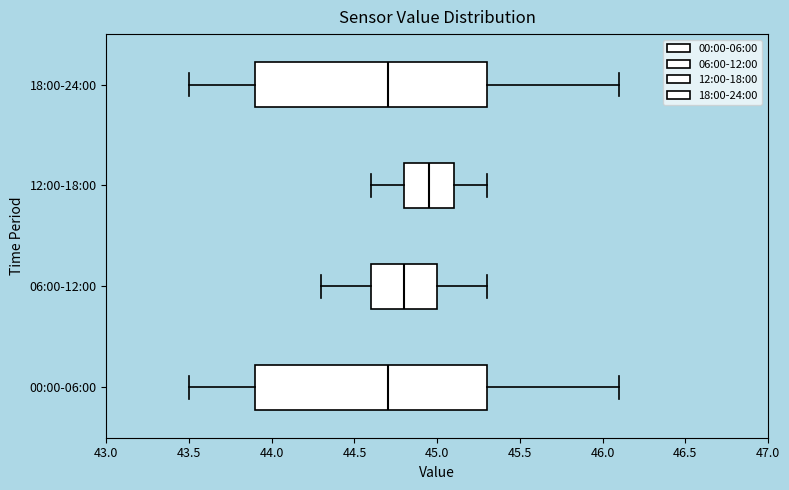

Reading bottom to top, read every box against the x-axis: the position of its median line, the range the box covers, and the ends of its whiskers. The values are not printed on the chart, so give them approximately, as read against the axis.

00:00-06:00: median 44.70, box 43.90 to 45.30, whiskers 43.50 to 46.10
06:00-12:00: median 44.80, box 44.60 to 45.00, whiskers 44.30 to 45.30
12:00-18:00: median 44.95, box 44.80 to 45.10, whiskers 44.60 to 45.30
18:00-24:00: median 44.70, box 43.90 to 45.30, whiskers 43.50 to 46.10